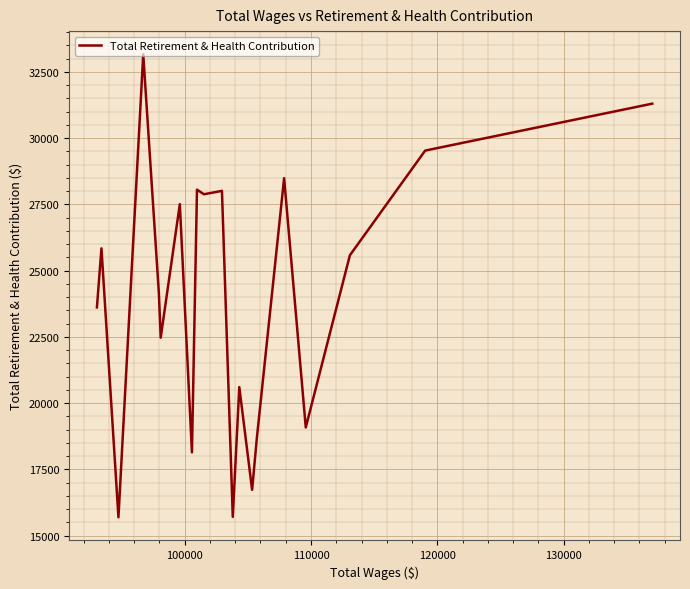

What is the smallest value displayed?

15690